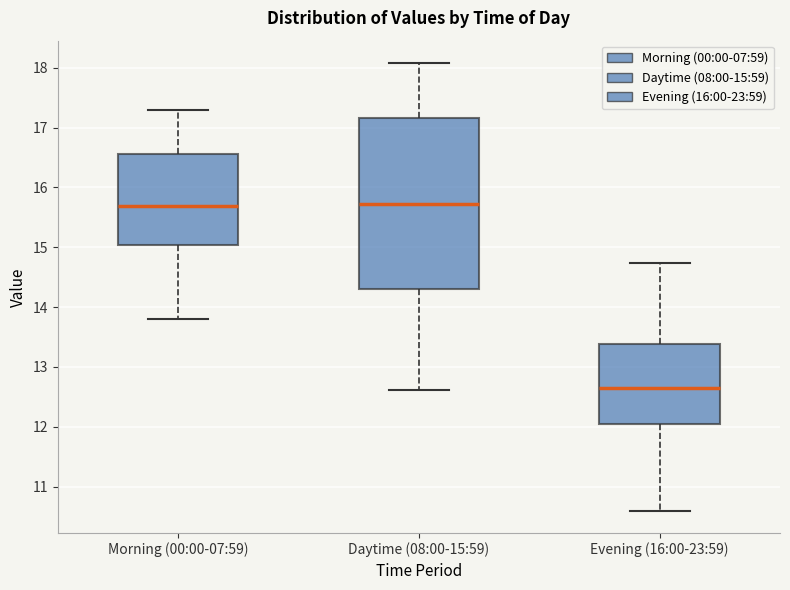

Where does the upper whisker of the box for Daytime (08:00-15:59) end on the y-axis? The values are not printed on the chart, so give them approximately, as read against the axis.

18.1